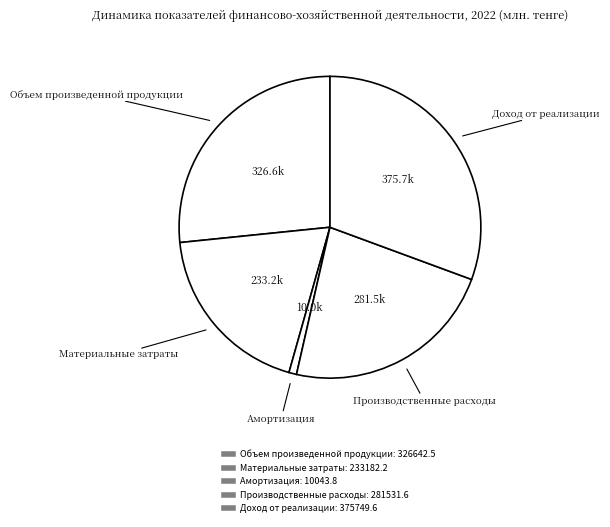

Rank the categories by value from lowest to highest.

Амортизация, Материальные затраты, Производственные расходы, Объем произведенной продукции, Доход от реализации